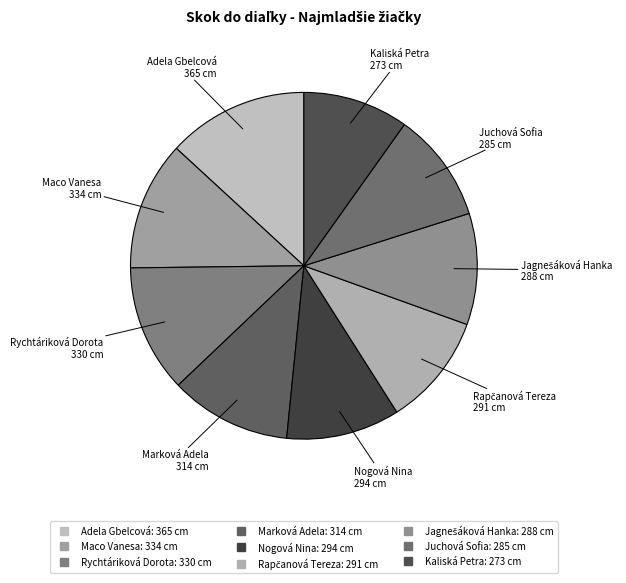

Does any single category account for the majority?

No